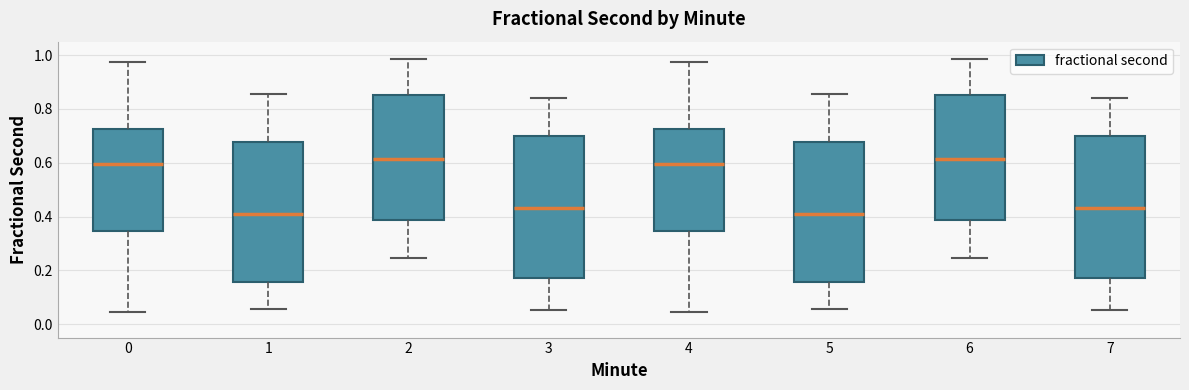

Reading left to right, read every box against the y-axis: the position of its median line, the range the box covers, and the ends of its whiskers. The values are not printed on the chart, so give them approximately, as read against the axis.

0: median 0.60, box 0.34 to 0.72, whiskers 0.04 to 0.98
1: median 0.42, box 0.16 to 0.68, whiskers 0.06 to 0.86
2: median 0.62, box 0.38 to 0.86, whiskers 0.24 to 0.98
3: median 0.44, box 0.18 to 0.70, whiskers 0.06 to 0.84
4: median 0.60, box 0.34 to 0.72, whiskers 0.04 to 0.98
5: median 0.42, box 0.16 to 0.68, whiskers 0.06 to 0.86
6: median 0.62, box 0.38 to 0.86, whiskers 0.24 to 0.98
7: median 0.44, box 0.18 to 0.70, whiskers 0.06 to 0.84